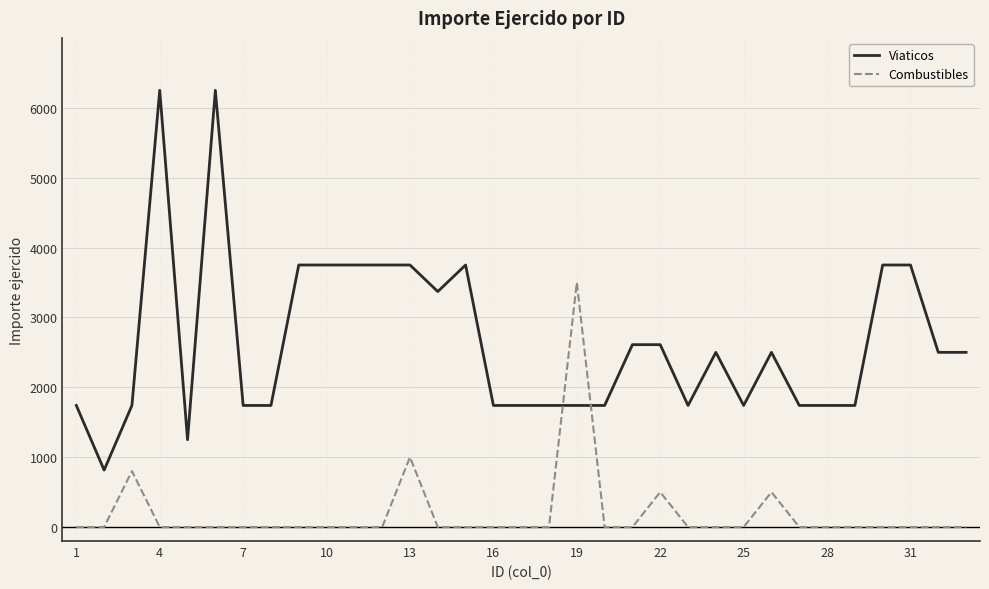

True or false: Combustibles and Viaticos intersect in this chart.

True